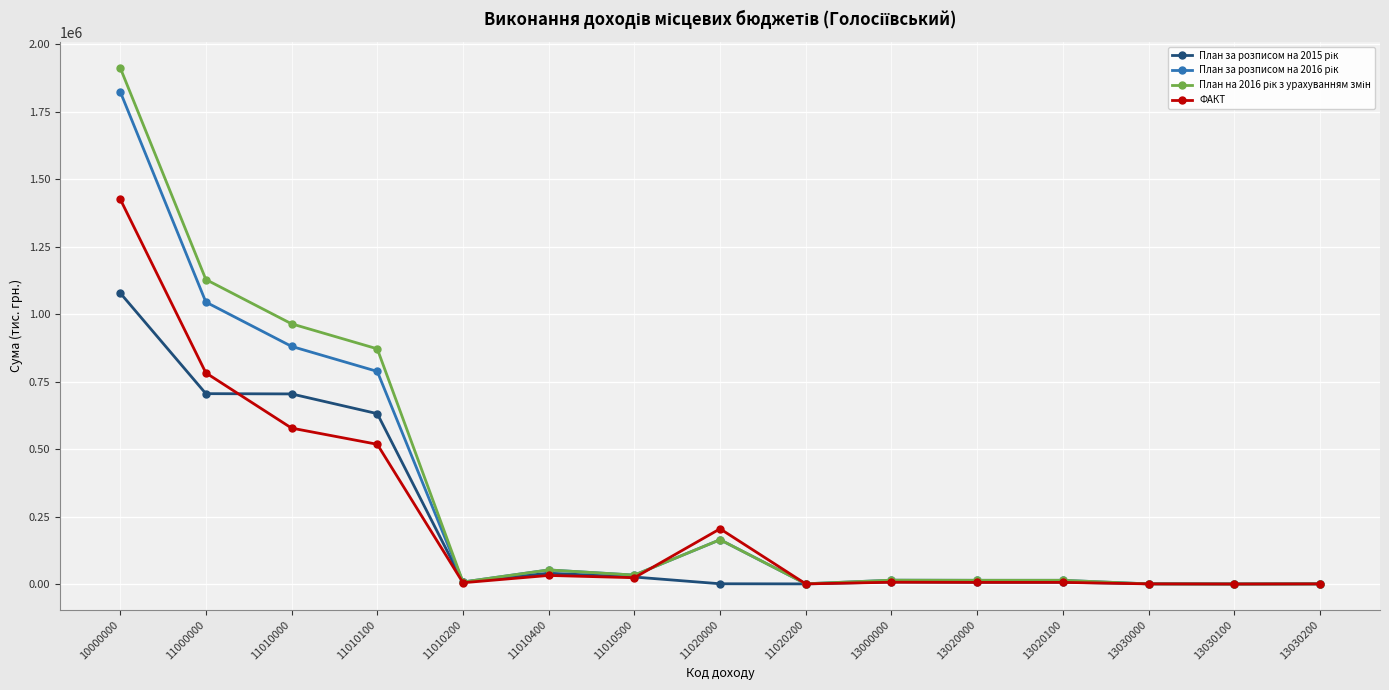

Which category has the highest value across all series?

10000000